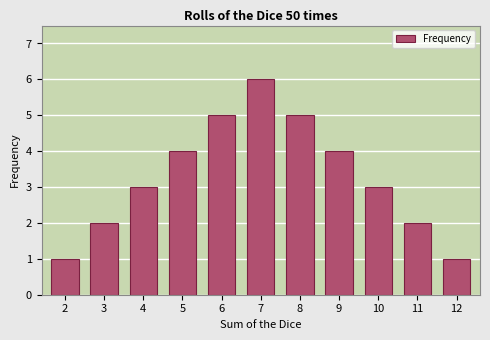

Reading left to right, list all the values displayed in this chart.

2=1	3=2	4=3	5=4	6=5	7=6	8=5	9=4	10=3	11=2	12=1